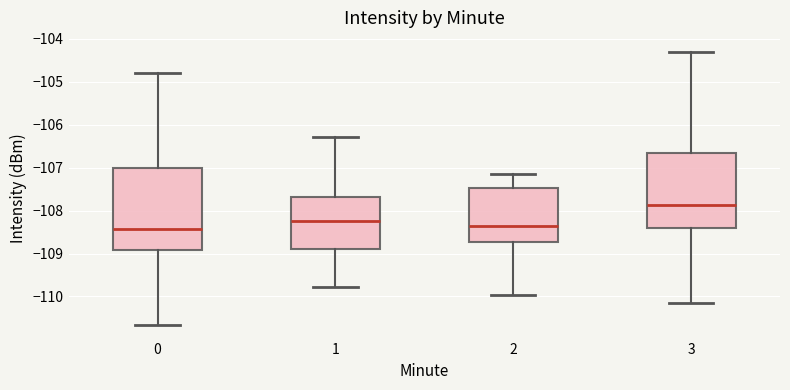

Where does the lower whisker of the box at x = 1 end on the y-axis? The values are not printed on the chart, so give them approximately, as read against the axis.

-109.8